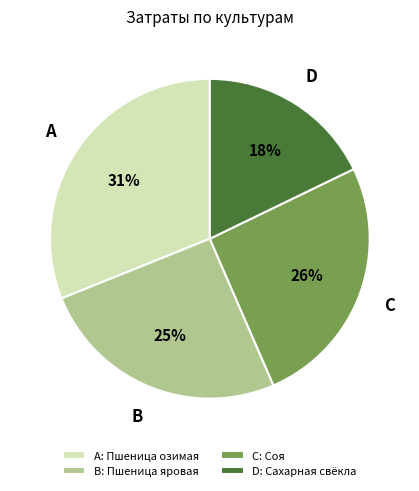

Count the number of slices in the pie.

4